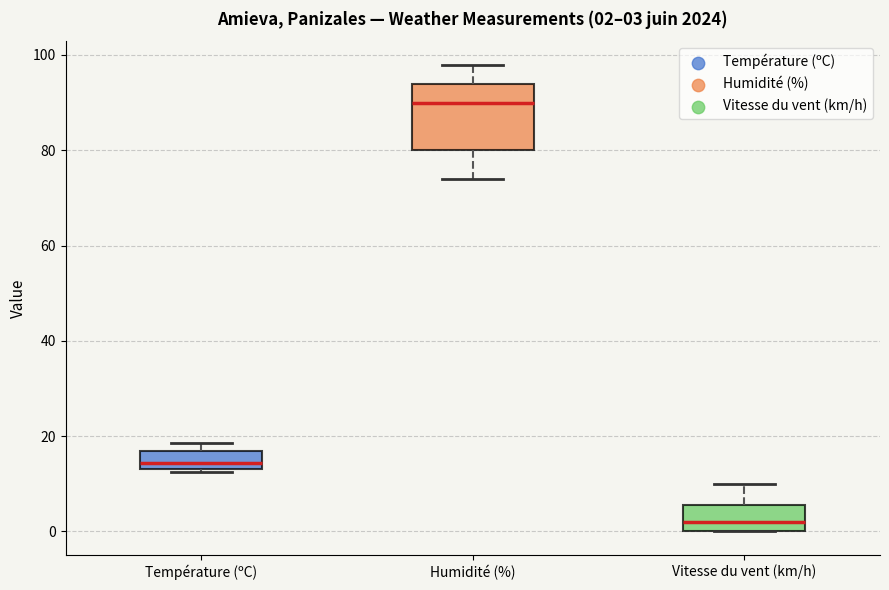

Which box's median line is the highest?

Humidité (%)